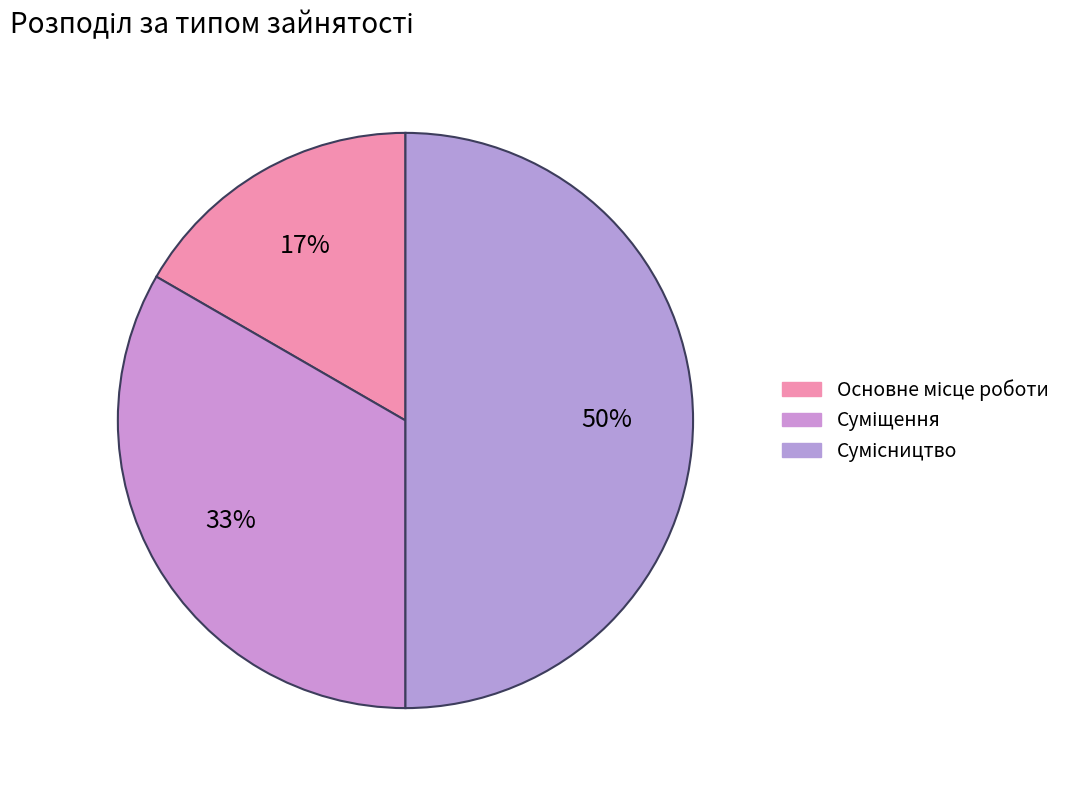

Count the number of slices in the pie.

3